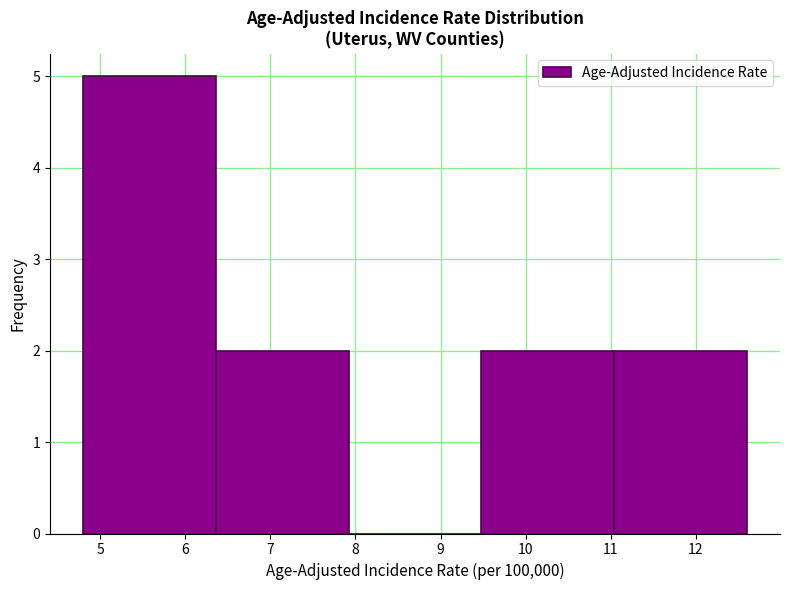

Reading left to right, transcribe this chart: for each bar, give the range it covers on the x-axis and its height. Neither the bar edges nor the heights are printed on the chart, so give them approximately, as read against the axes.

4.80 to 6.36: 5
6.36 to 7.92: 2
7.92 to 9.48: 0
9.48 to 11.04: 2
11.04 to 12.60: 2